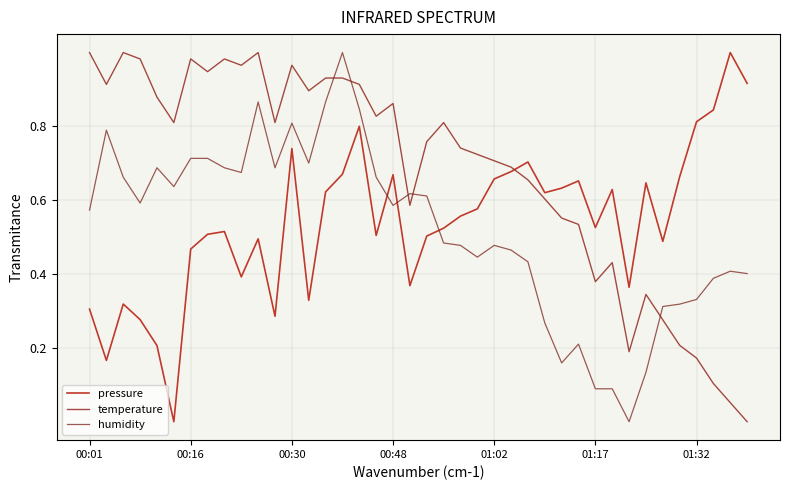

Is this an area chart (filled region under the line)?

No